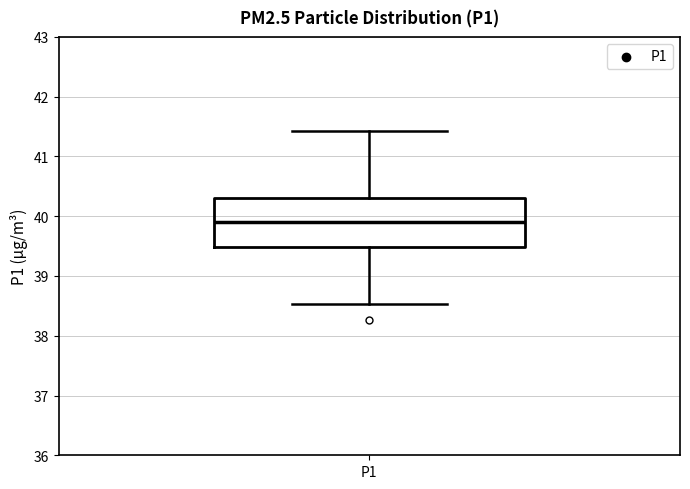

Where is the upper edge of the box for P1 on the y-axis? The values are not printed on the chart, so give them approximately, as read against the axis.

40.3